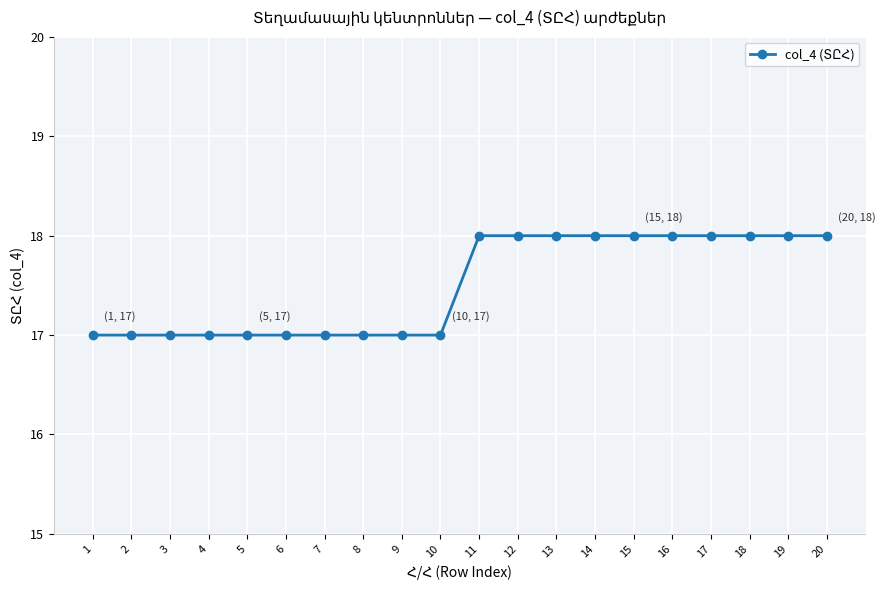

What is the smallest value displayed?

17